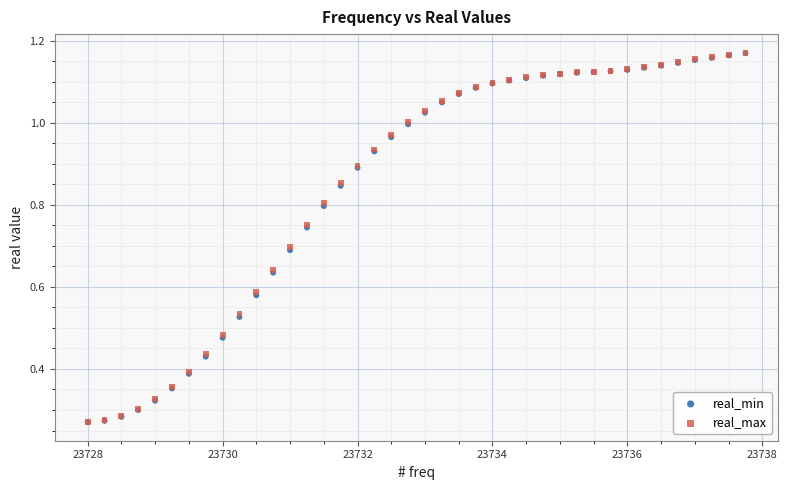

Which series has the widest spread of Y values?

real_max